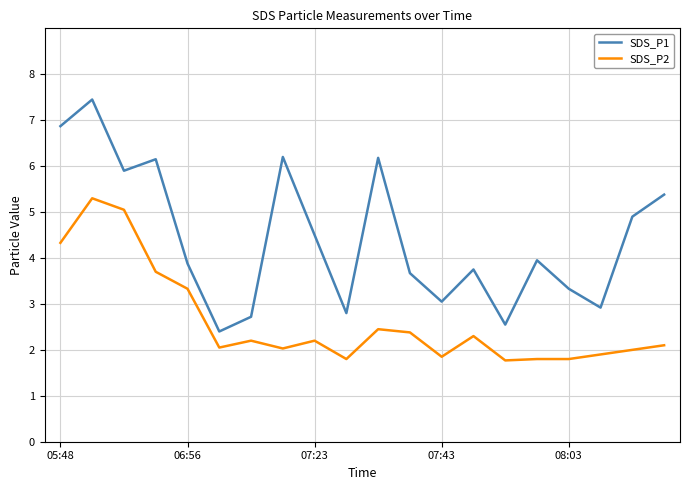

True or false: SDS_P1 has more than 0 points higher than both neighbors.

True